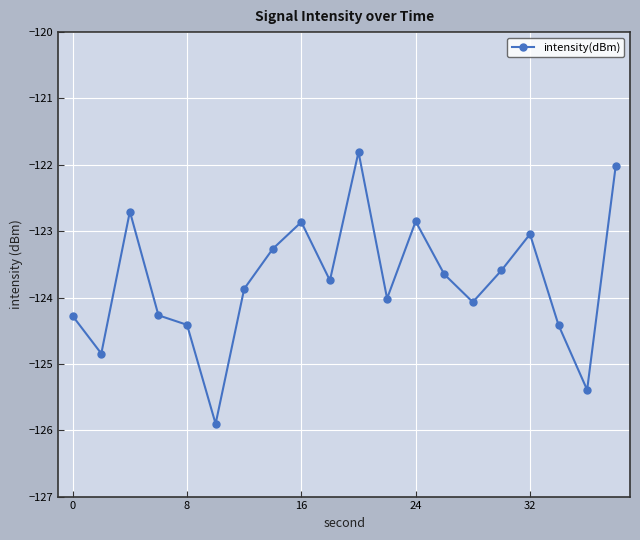

What is the difference between the maximum and minimum values?

4.1